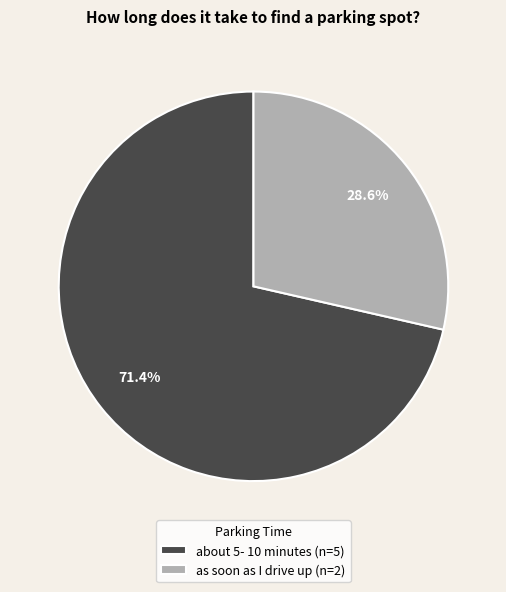

How many segments does this pie chart have?

2